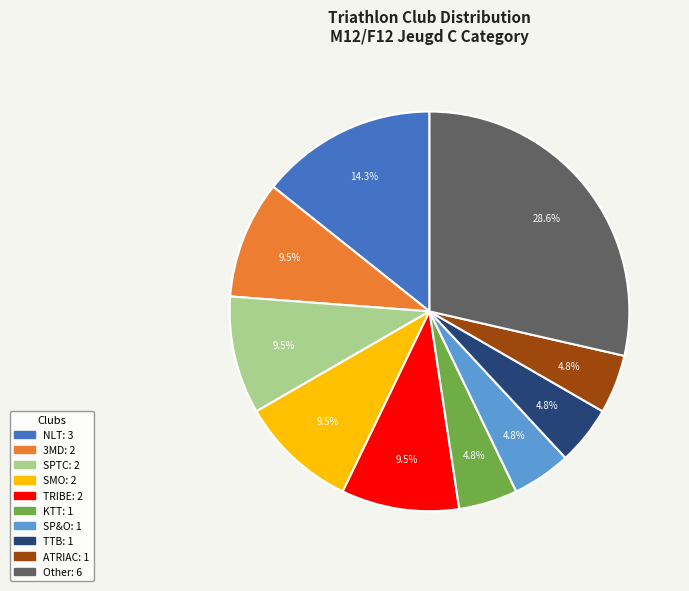

Is there any slice that represents more than half of the pie?

No